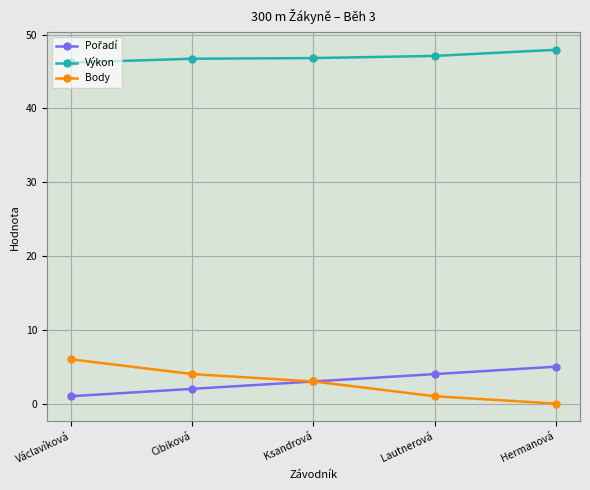

True or false: Body has a value of 6.1 at Cibiková.

False